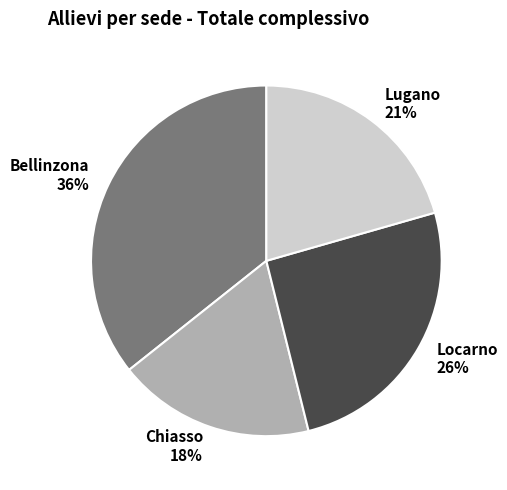

How many slices are in this pie chart?

4